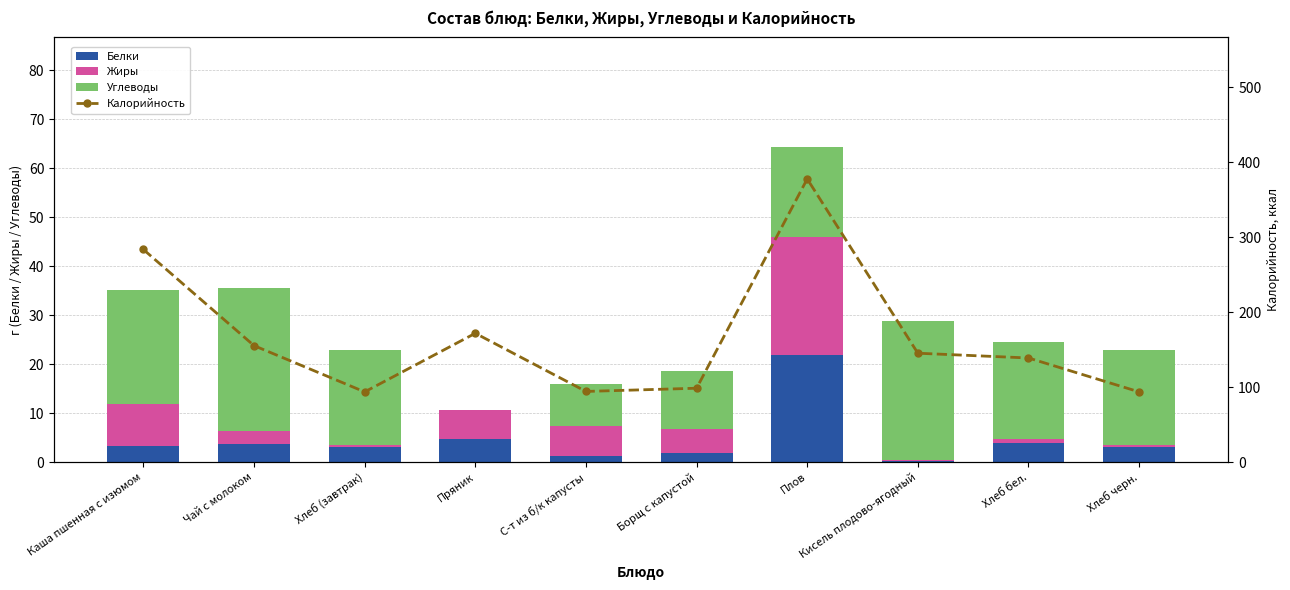

Read the Белки value at Хлеб бел..

3.8